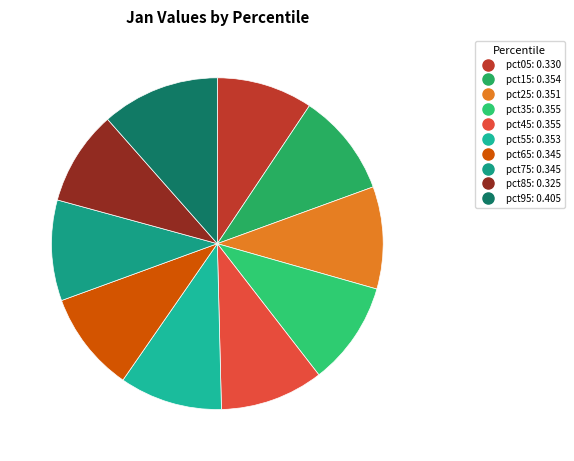

How many slices are in this pie chart?

10